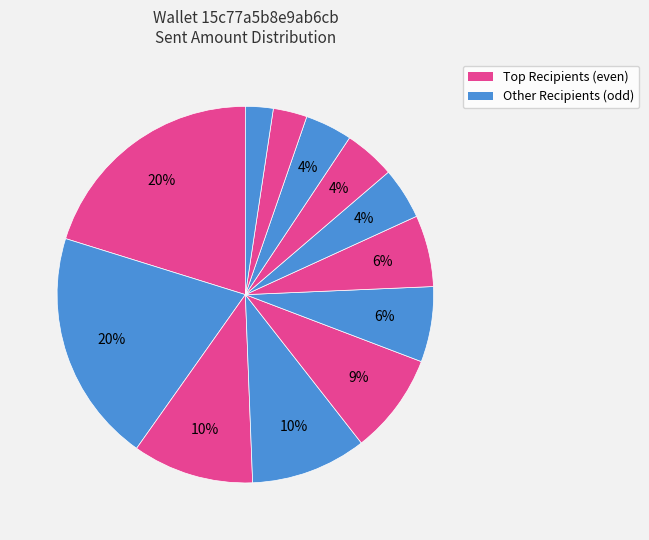

How many slices are in this pie chart?

12